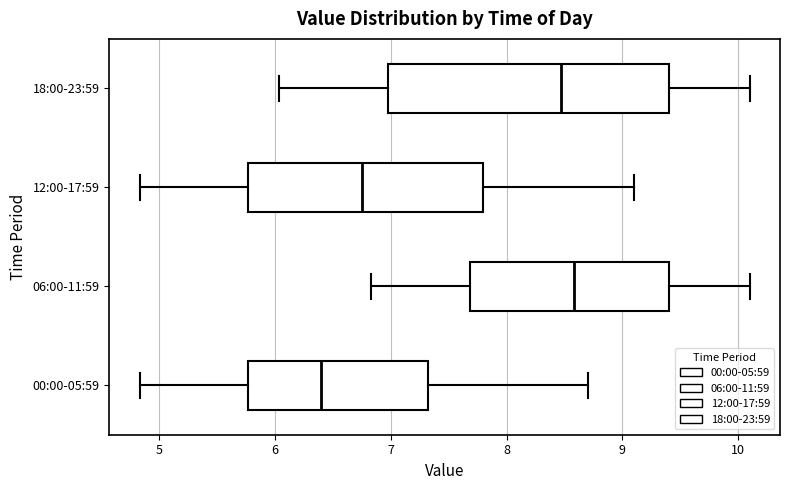

Comparing the boxes themselves (not the whiskers), which one is the widest?

18:00-23:59